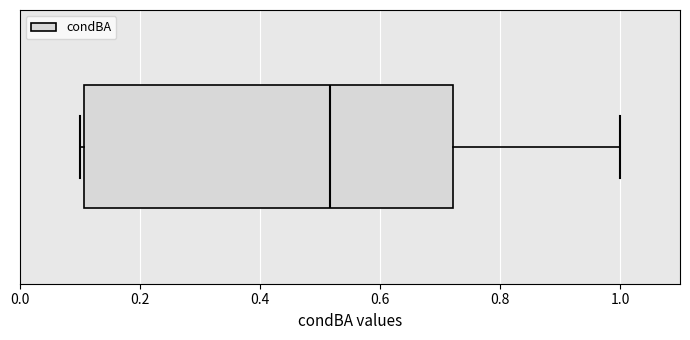

Where is the left edge of the box on the x-axis? The values are not printed on the chart, so give them approximately, as read against the axis.

0.10